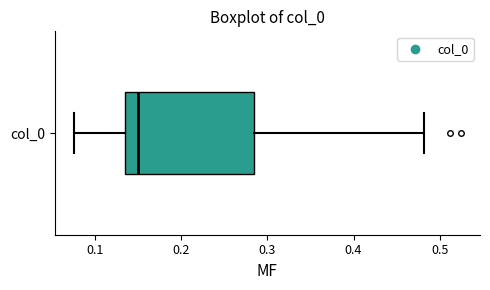

Transcribe this box plot: give where the median line is, the range the box spans, and where the two whiskers end, as read against the x-axis. The values are not printed on the chart, so give them approximately, as read against the axis.

median 0.15, box 0.14 to 0.28, whiskers 0.08 to 0.48